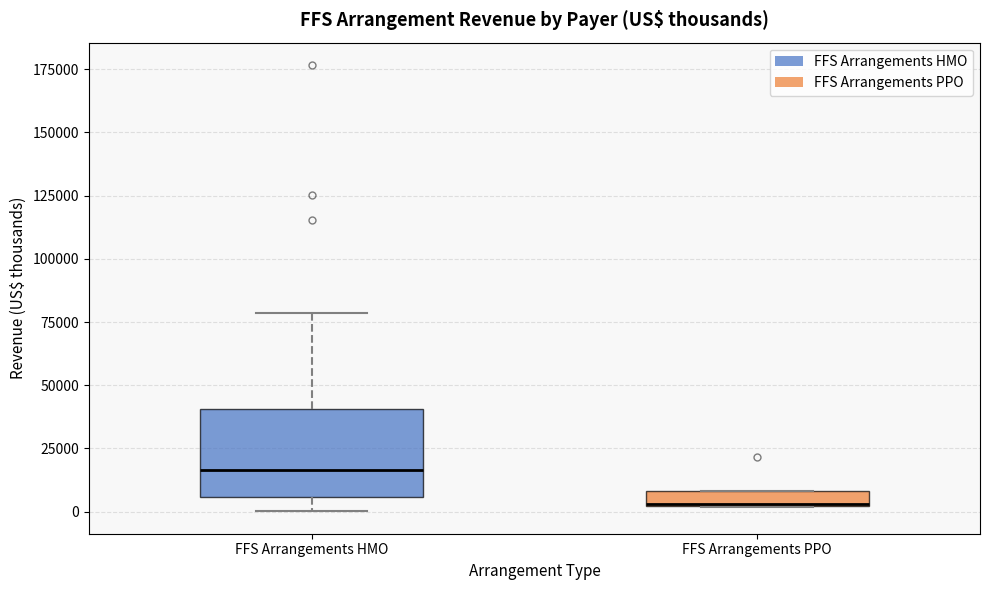

Where is the lower edge of the box for FFS Arrangements PPO on the y-axis? The values are not printed on the chart, so give them approximately, as read against the axis.

0